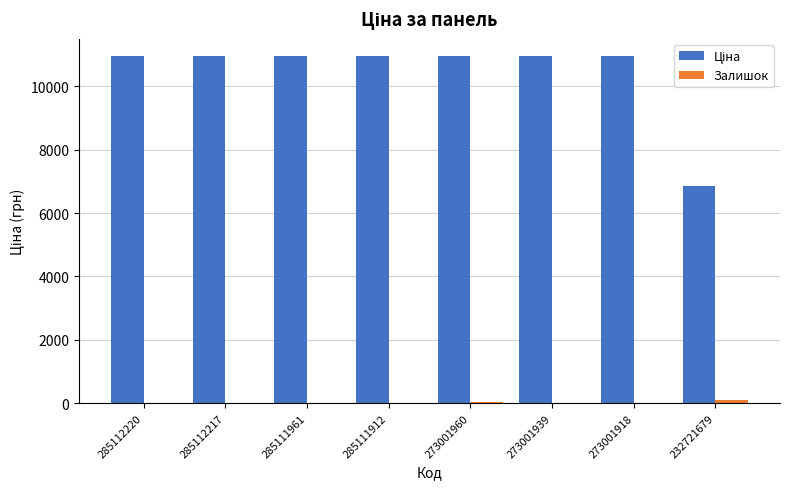

What is the greatest value displayed?

10952.0